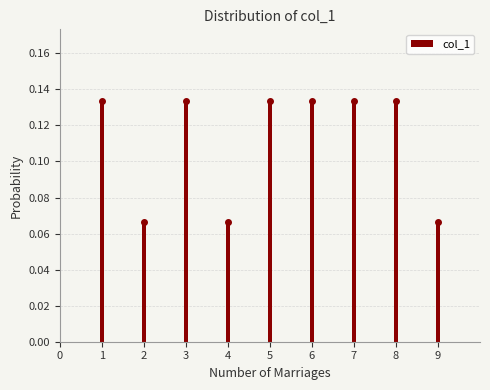

How many values are between 0 and 1?

9